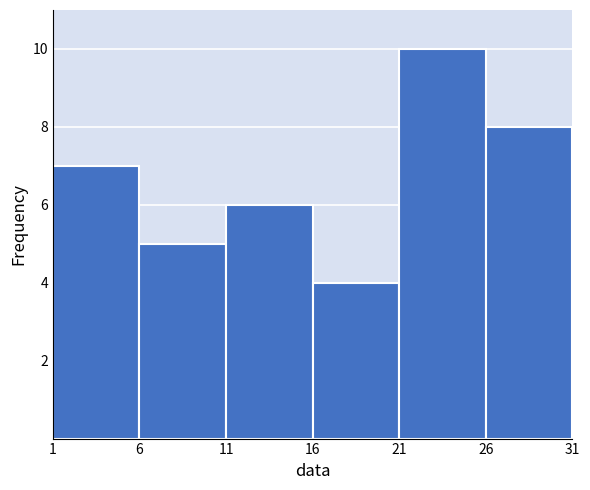

What is the height of the bar covering 1 to 6 on the x-axis? The values are not printed on the chart, so give them approximately, as read against the axis.

7